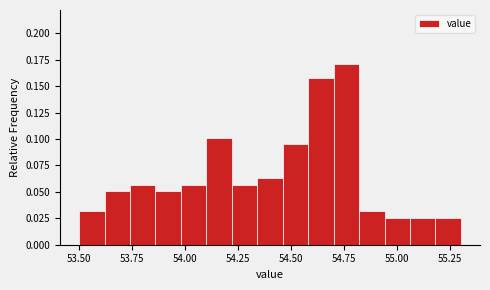

Around what value on the x-axis is the tallest bar? Give the approximate position of its centre, as read against the axis.

54.75